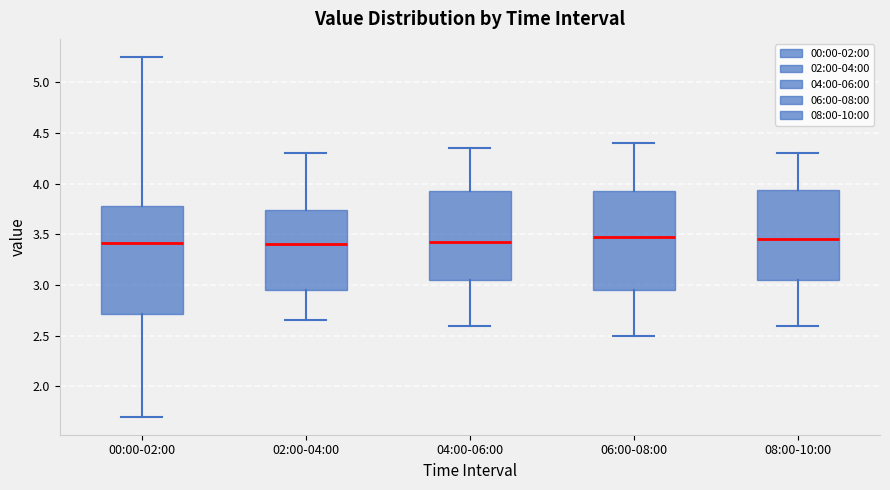

Which box is the tallest, from its lower edge to its upper edge?

00:00-02:00